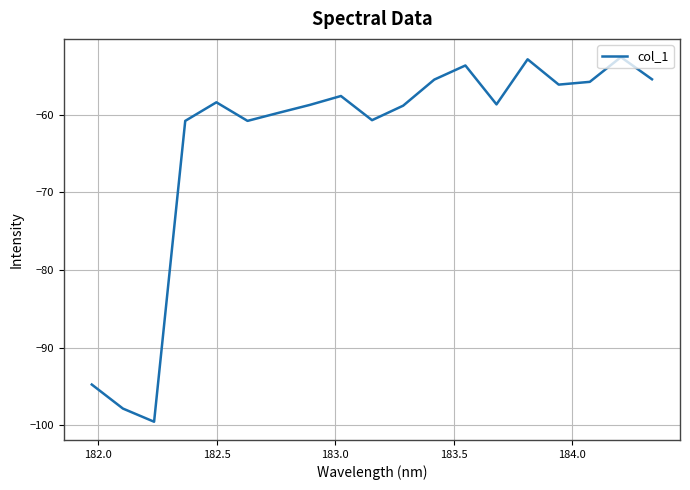

What is the greatest value displayed?

-52.6